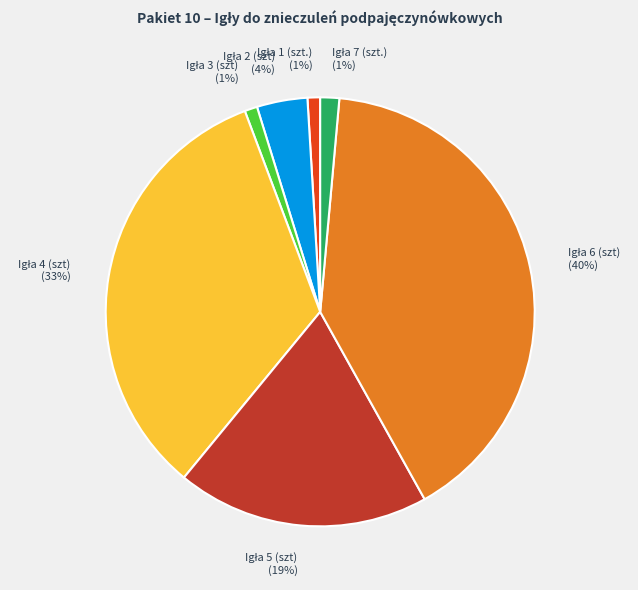

Count the number of slices in the pie.

7